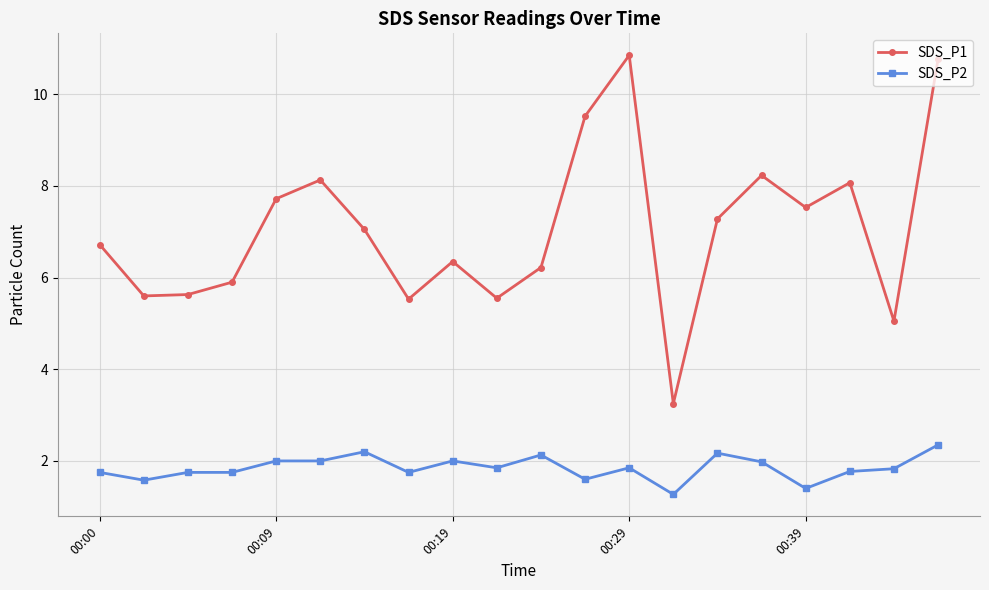

True or false: SDS_P2 and SDS_P1 intersect in this chart.

False